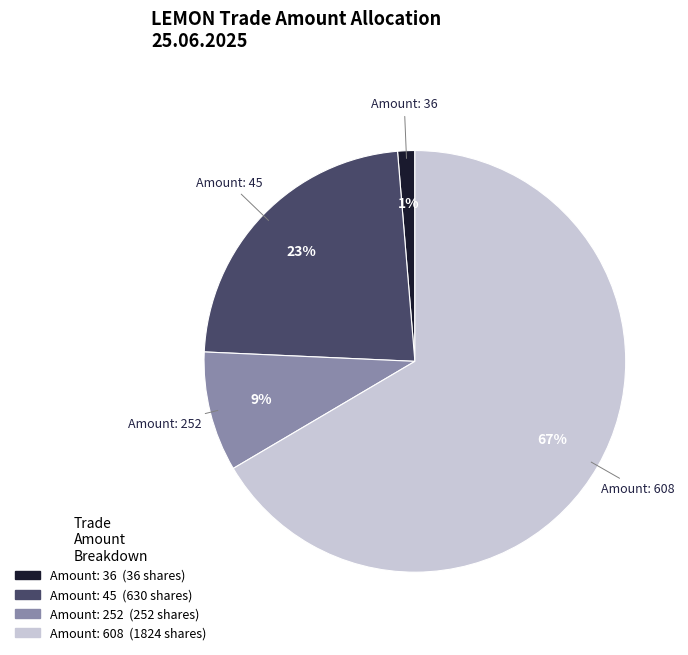

Which has a higher value, Amount: 36 or Amount: 608?

Amount: 608